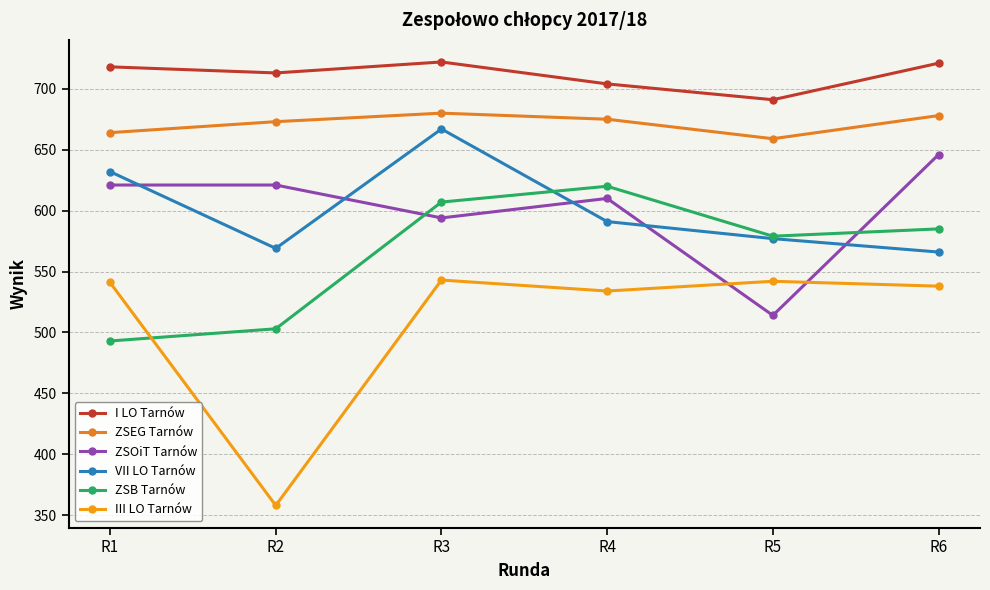

Is it true that ZSB Tarnów equals 503 at R2?

True